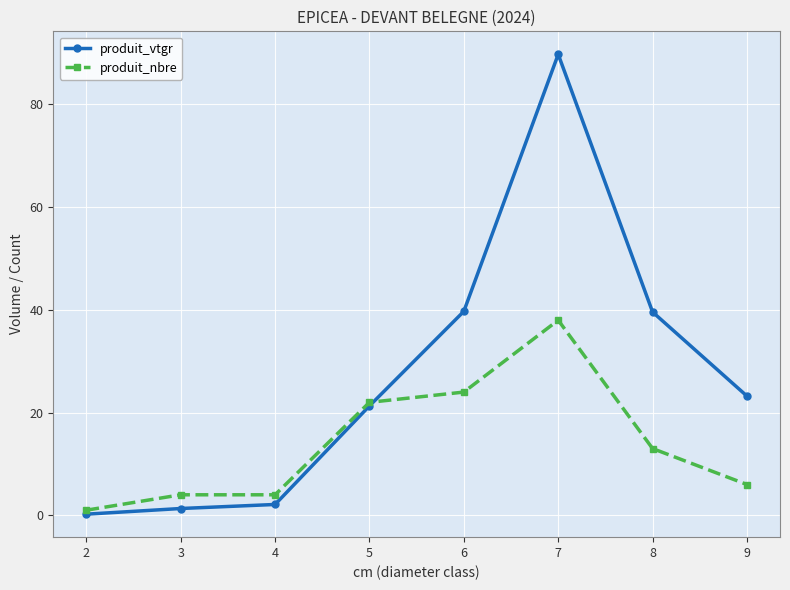

Rank the series by their maximum value, from highest to lowest.

produit_vtgr, produit_nbre